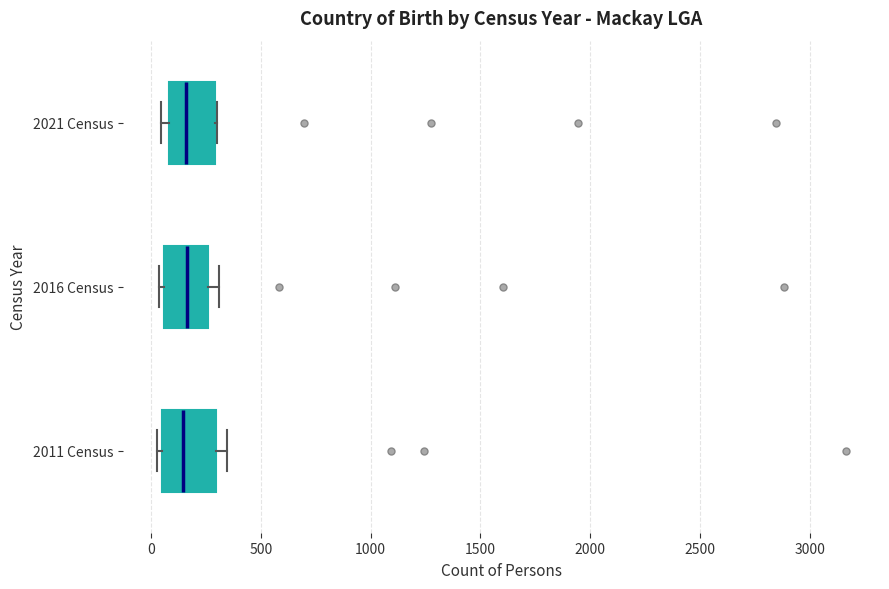

Where does the right whisker of the box for 2011 Census end on the x-axis? The values are not printed on the chart, so give them approximately, as read against the axis.

350